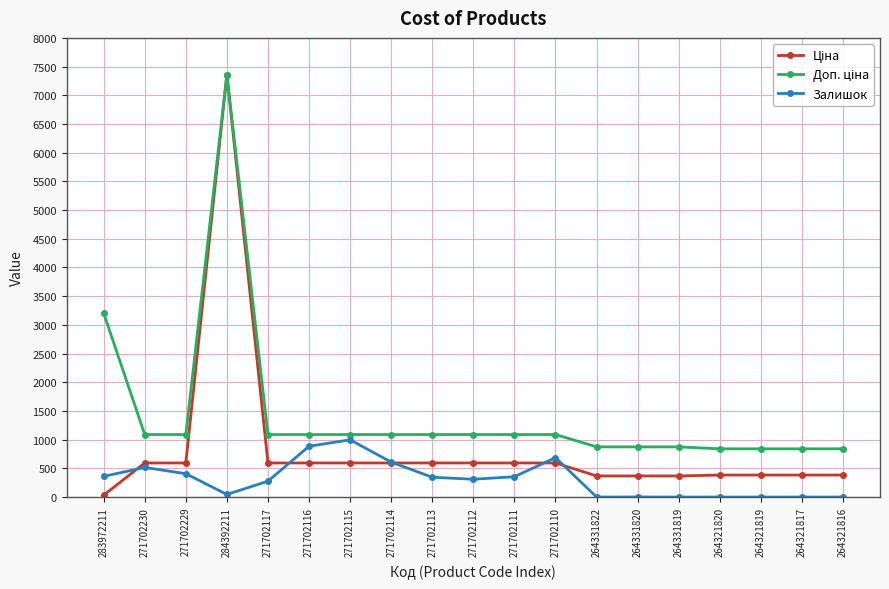

True or false: Залишок has more than 2 points higher than both neighbors.

True